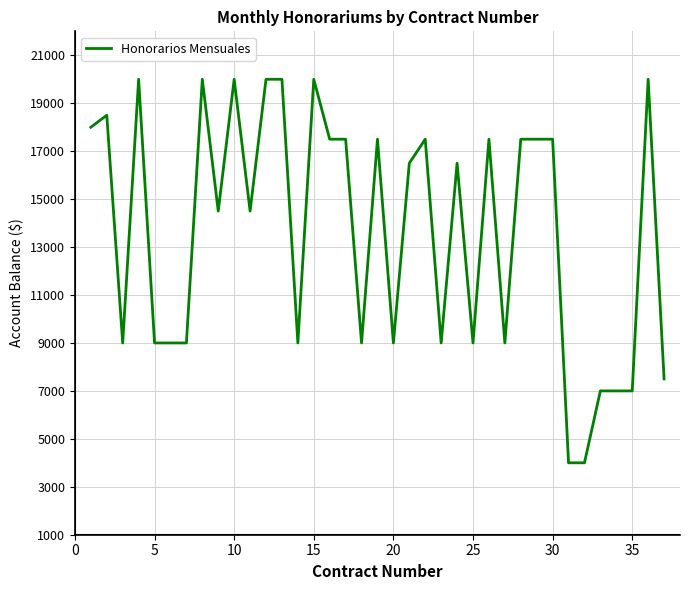

Reading left to right, what are all the values shown in this chart?

18000	18500	9000	20000	9000	9000	9000	20000	14500	20000	14500	20000	20000	9000	20000	17500	17500	9000	17500	9000	16500	17500	9000	16500	9000	17500	9000	17500	17500	17500	4000	4000	7000	7000	7000	20000	7500